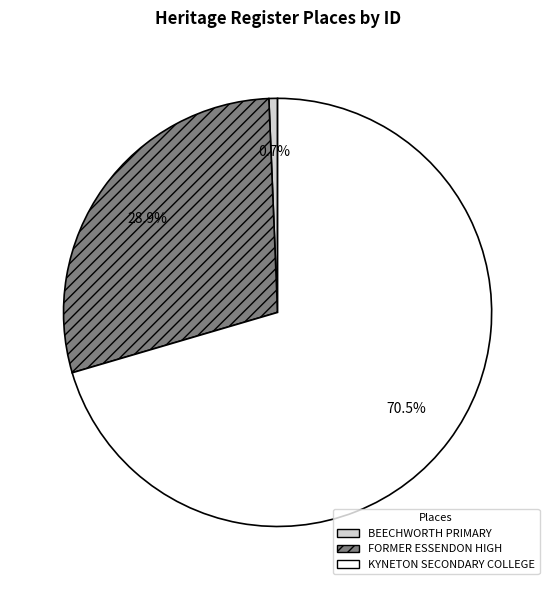

Combined, do BEECHWORTH PRIMARY and KYNETON SECONDARY COLLEGE account for over 50%?

Yes